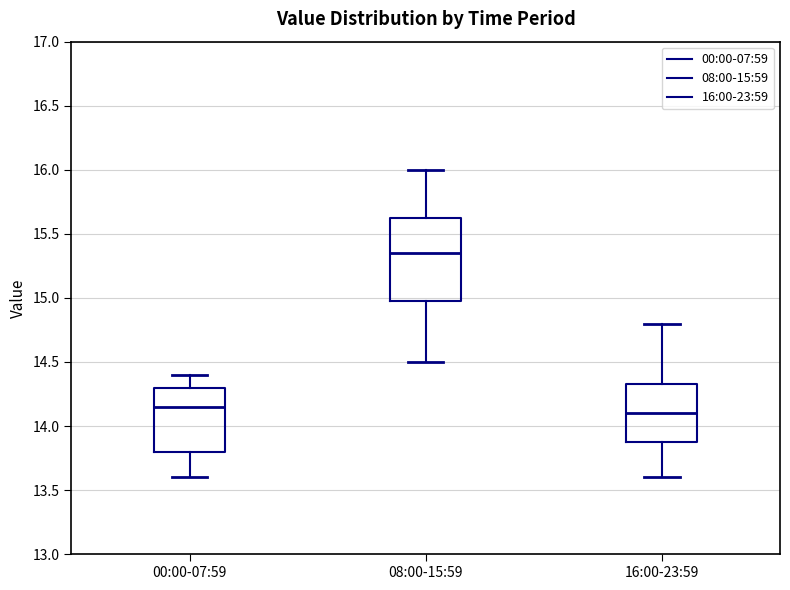

Where is the lower edge of the box for 08:00-15:59 on the y-axis? The values are not printed on the chart, so give them approximately, as read against the axis.

15.00